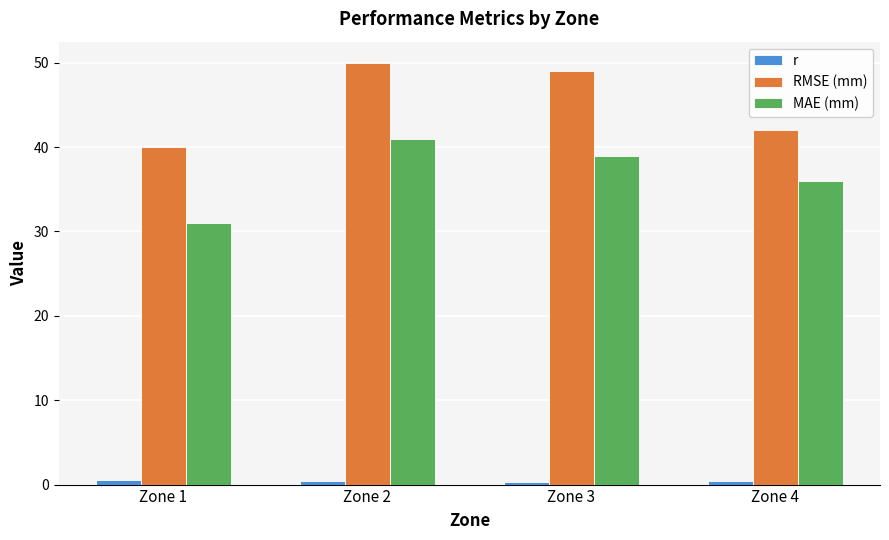

True or false: MAE (mm) has a value of 41.2 at Zone 1.

False